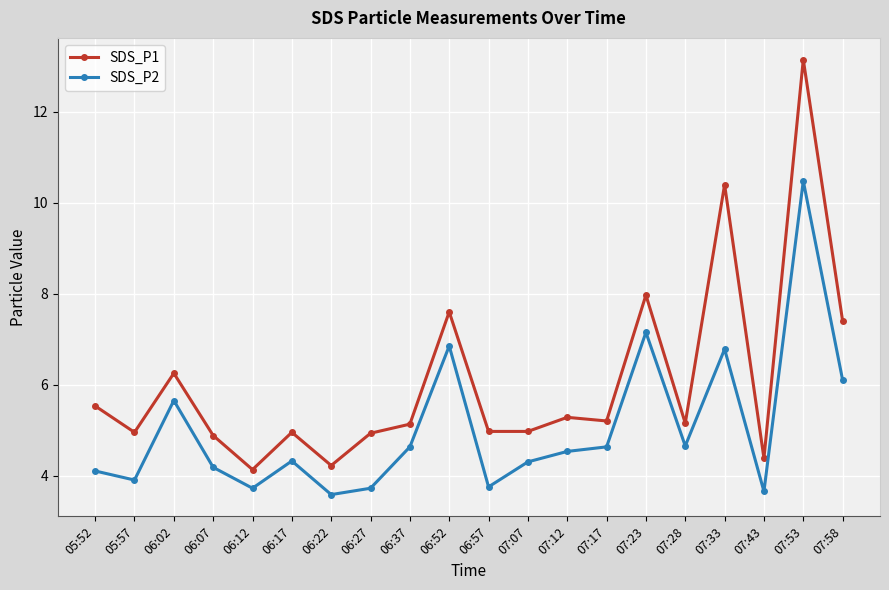

What is the sum of all SDS_P2 values?

100.7